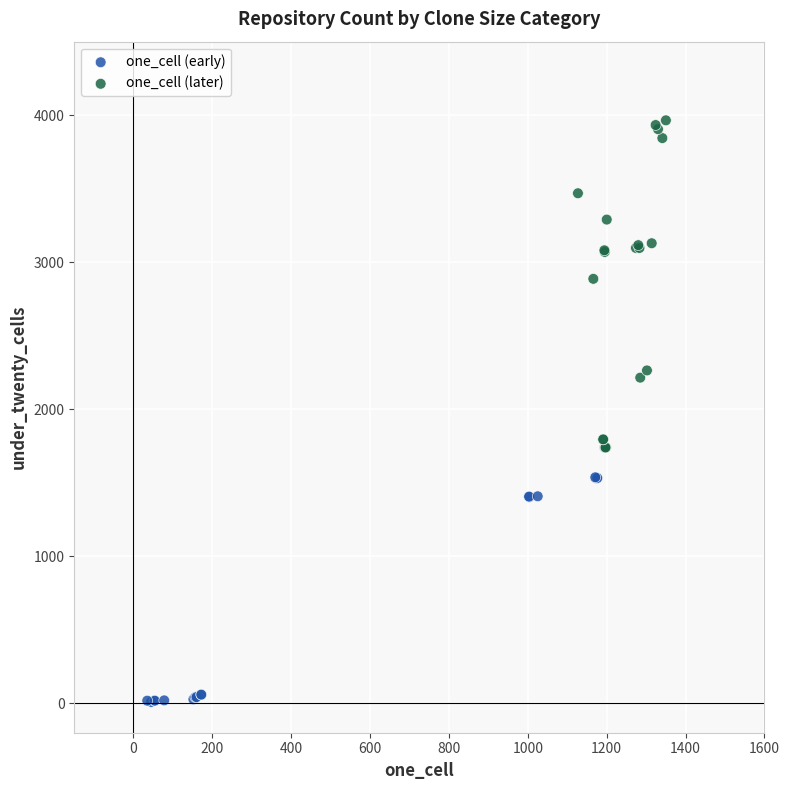

Which series contains the lowest Y value?

one_cell (early)